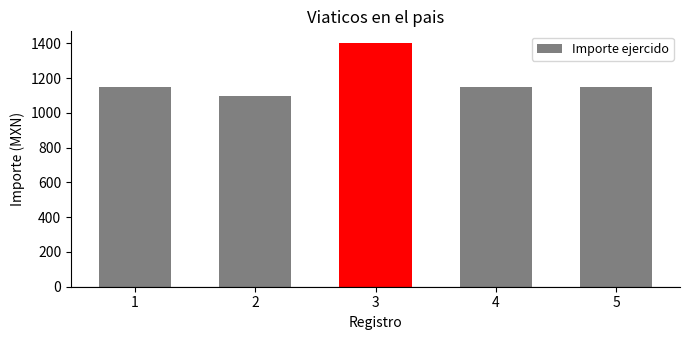

What is the value of the 4th bar from the left?

1150